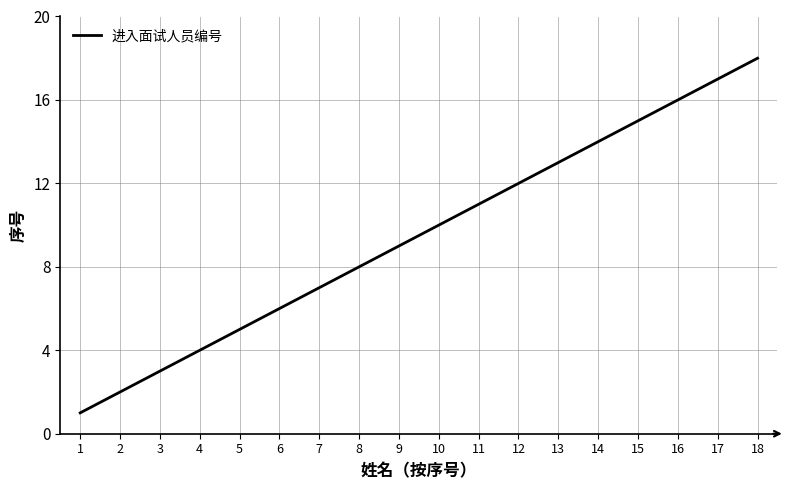

Reading right to left, list all the values displayed in this chart.

18	17	16	15	14	13	12	11	10	9	8	7	6	5	4	3	2	1